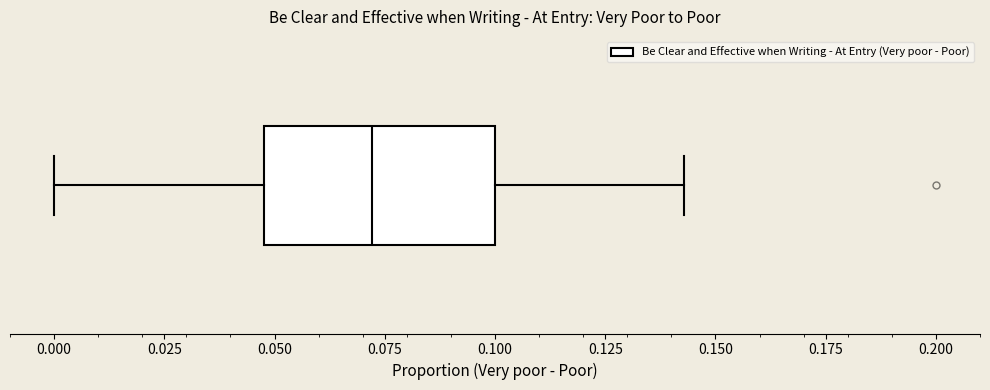

Transcribe this box plot: give where the median line is, the range the box spans, and where the two whiskers end, as read against the x-axis. The values are not printed on the chart, so give them approximately, as read against the axis.

median 0.070, box 0.050 to 0.100, whiskers 0.000 to 0.145